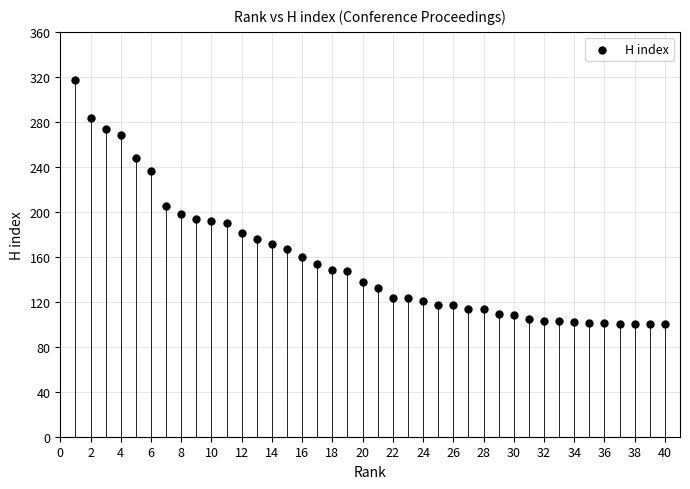

What is the range of Y values (max minus min)?

217